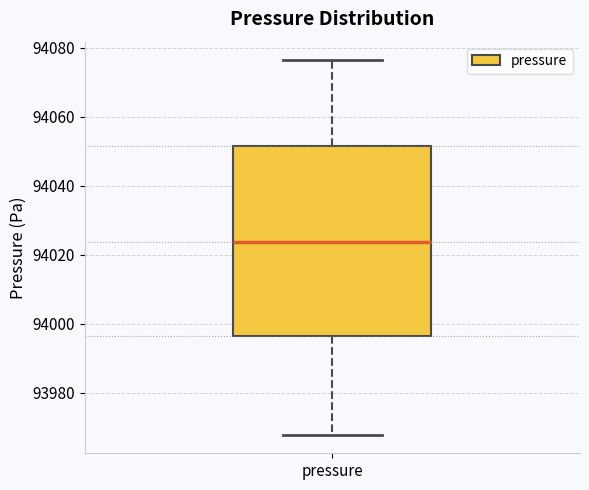

Read this box plot against the y-axis: the position of the median line, the range covered by the box, and the ends of both whiskers. The values are not printed on the chart, so give them approximately, as read against the axis.

median 94024, box 93996 to 94052, whiskers 93968 to 94076